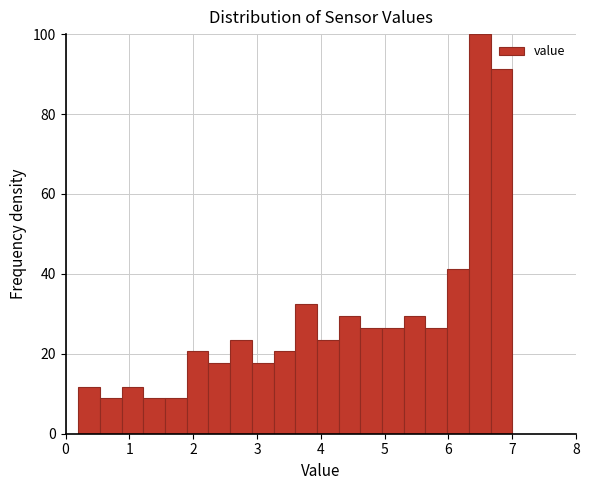

Around what value on the x-axis is the tallest bar? Give the approximate position of its centre, as read against the axis.

6.5